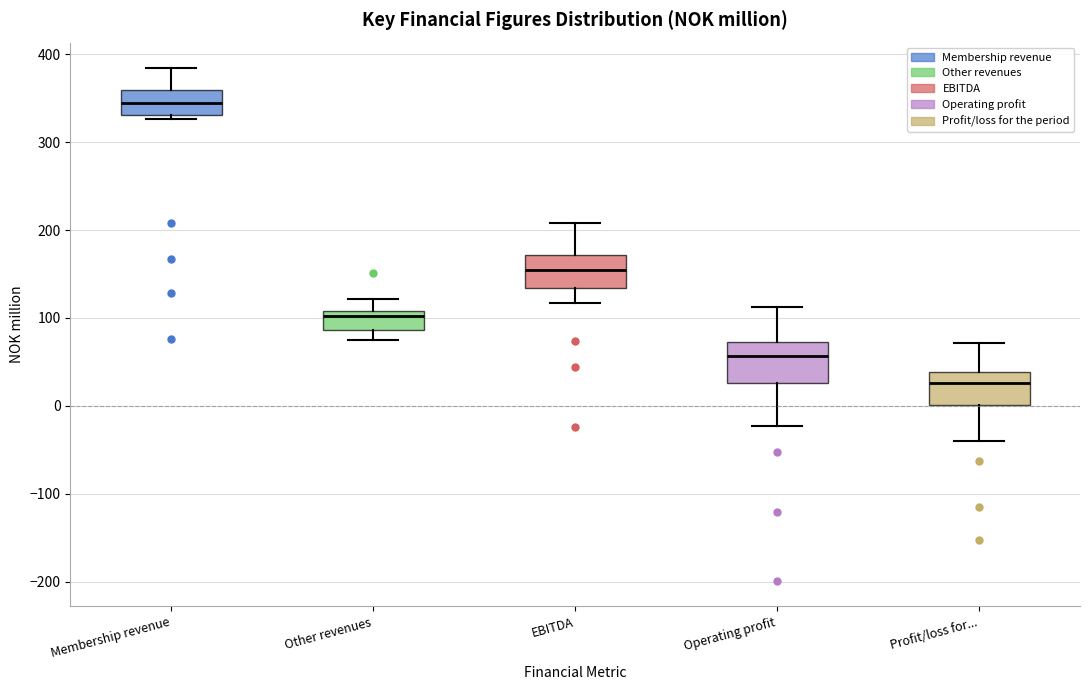

Which box has the lowest median line?

Profit/loss for...